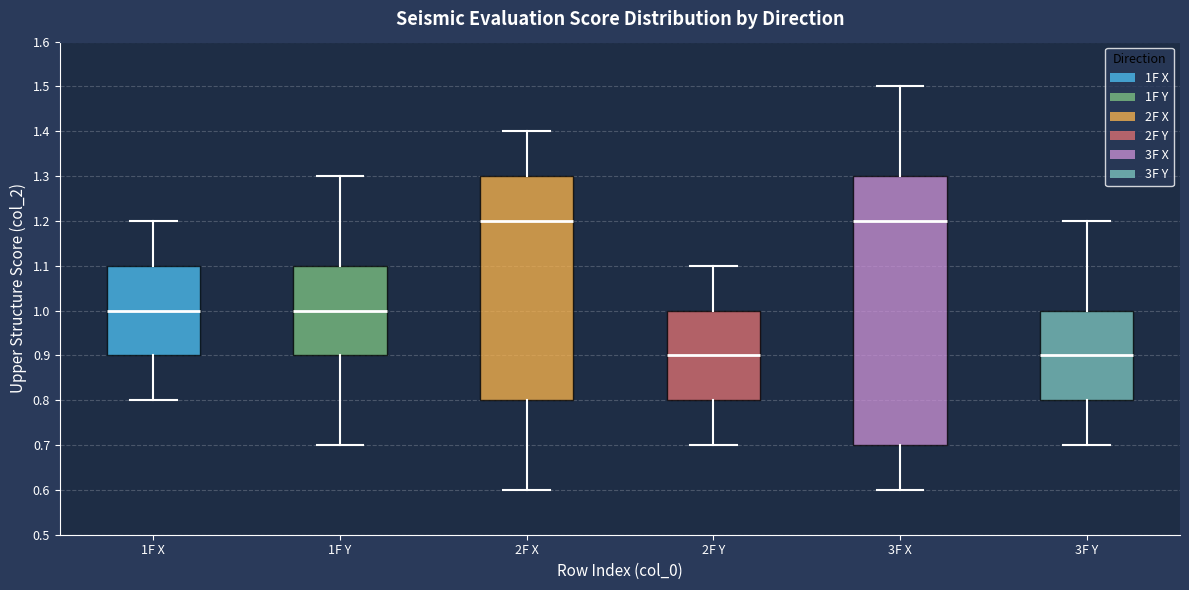

Reading left to right, transcribe this box plot: for each box, give where its median line is, the range the box spans, and where its two whiskers end, as read against the y-axis. The values are not printed on the chart, so give them approximately, as read against the axis.

1F X: median 1.0, box 0.9 to 1.1, whiskers 0.8 to 1.2
1F Y: median 1.0, box 0.9 to 1.1, whiskers 0.7 to 1.3
2F X: median 1.2, box 0.8 to 1.3, whiskers 0.6 to 1.4
2F Y: median 0.9, box 0.8 to 1.0, whiskers 0.7 to 1.1
3F X: median 1.2, box 0.7 to 1.3, whiskers 0.6 to 1.5
3F Y: median 0.9, box 0.8 to 1.0, whiskers 0.7 to 1.2